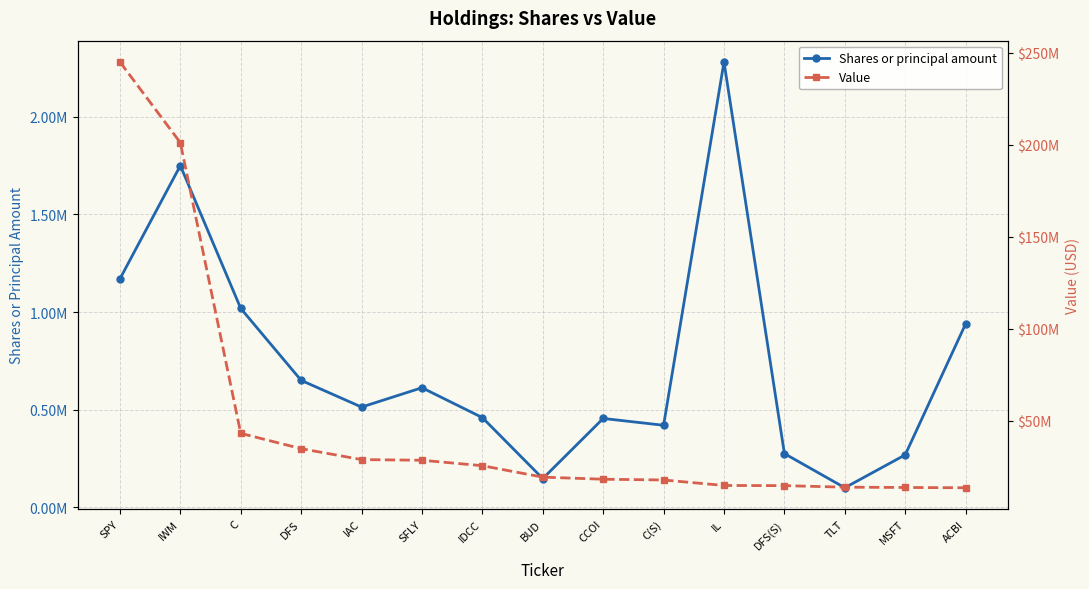

At which label is Shares or principal amount closest to 1190364?

SPY